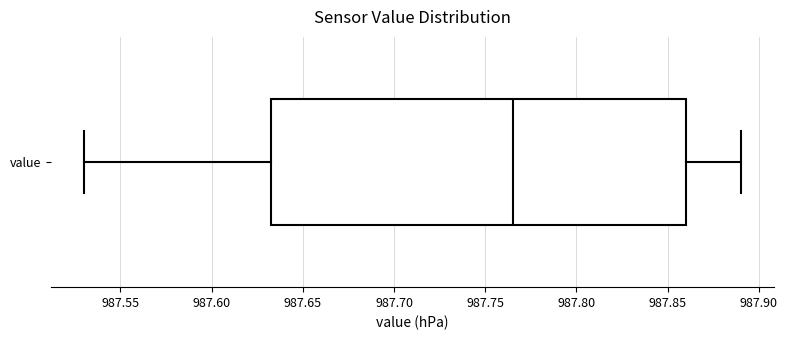

Read this box plot against the x-axis: the position of the median line, the range covered by the box, and the ends of both whiskers. The values are not printed on the chart, so give them approximately, as read against the axis.

median 987.765, box 987.635 to 987.860, whiskers 987.530 to 987.890